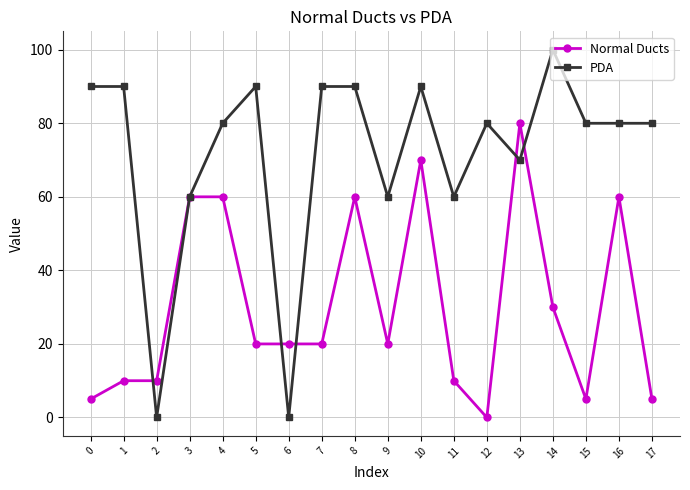

Rank the series by their maximum value, from lowest to highest.

Normal Ducts, PDA